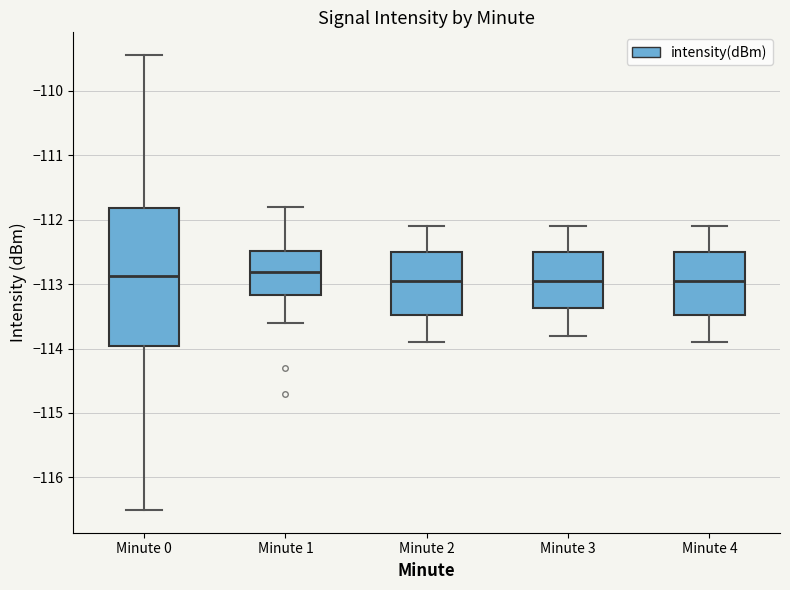

Comparing the boxes themselves (not the whiskers), which one is the tallest?

Minute 0